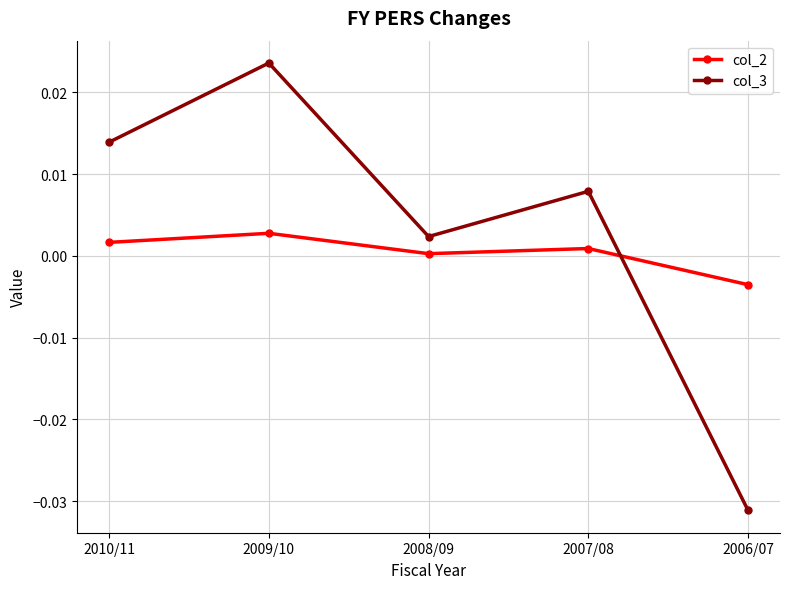

After their last crossing, which series has the higher values: col_2 or col_3?

col_2